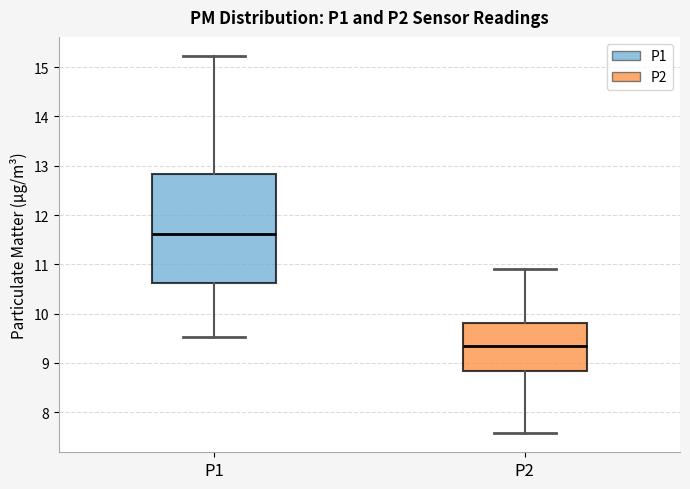

Reading left to right, read every box against the y-axis: the position of its median line, the range the box covers, and the ends of its whiskers. The values are not printed on the chart, so give them approximately, as read against the axis.

P1: median 11.6, box 10.6 to 12.8, whiskers 9.5 to 15.2
P2: median 9.4, box 8.8 to 9.8, whiskers 7.6 to 10.9